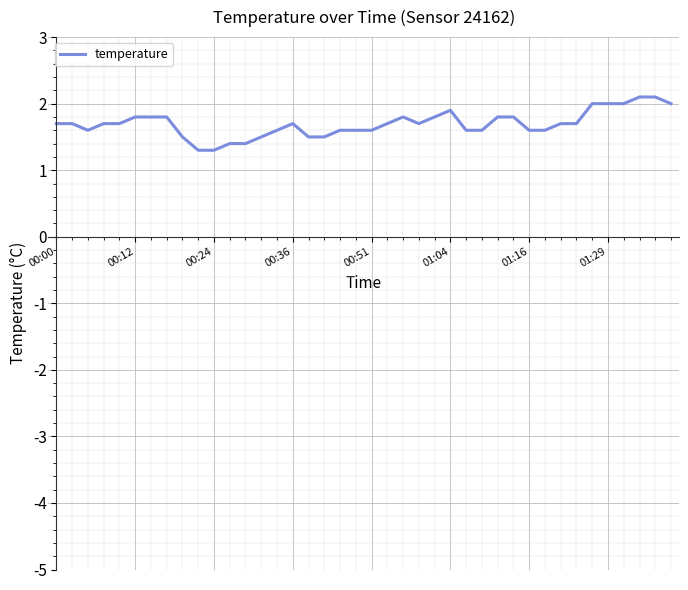

What is the maximum value shown in the chart?

2.1